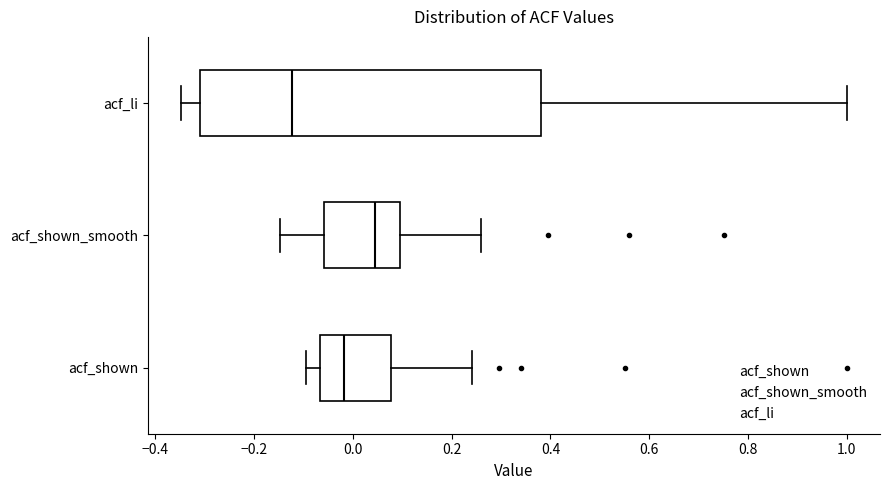

Reading bottom to top, read every box against the x-axis: the position of its median line, the range the box covers, and the ends of its whiskers. The values are not printed on the chart, so give them approximately, as read against the axis.

acf_shown: median -0.02, box -0.06 to 0.08, whiskers -0.10 to 0.24
acf_shown_smooth: median 0.04, box -0.06 to 0.10, whiskers -0.14 to 0.26
acf_li: median -0.12, box -0.32 to 0.38, whiskers -0.34 to 1.00